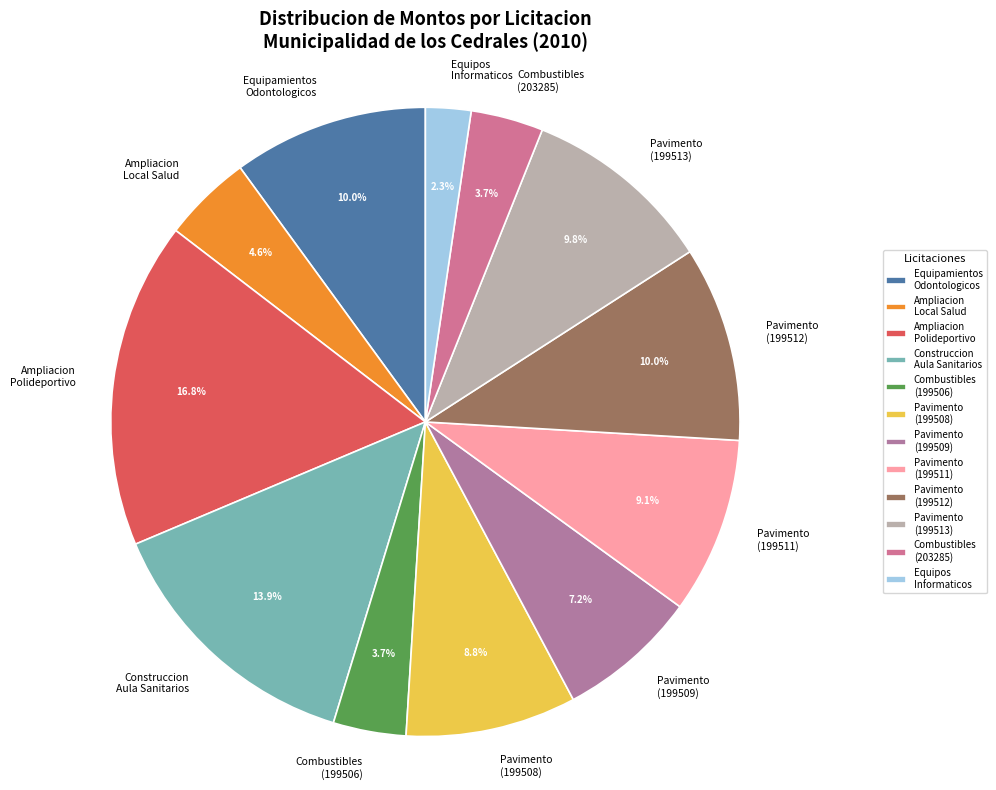

Between Combustibles (199506) and Pavimento (199513), which is larger?

Pavimento (199513)